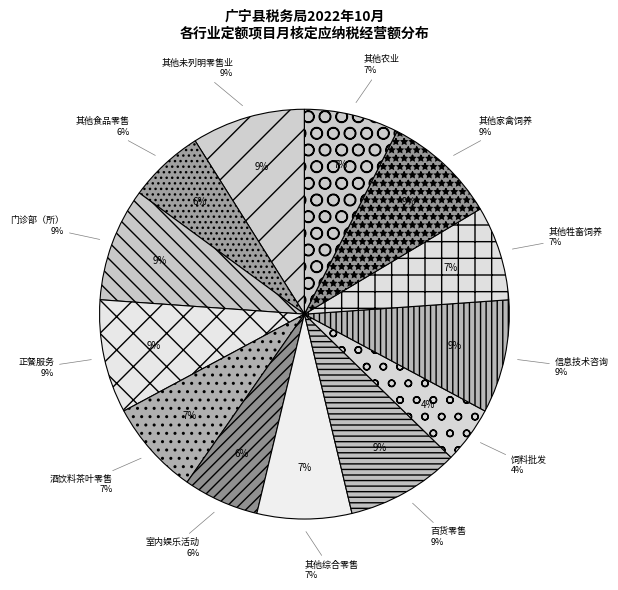

How many segments does this pie chart have?

13